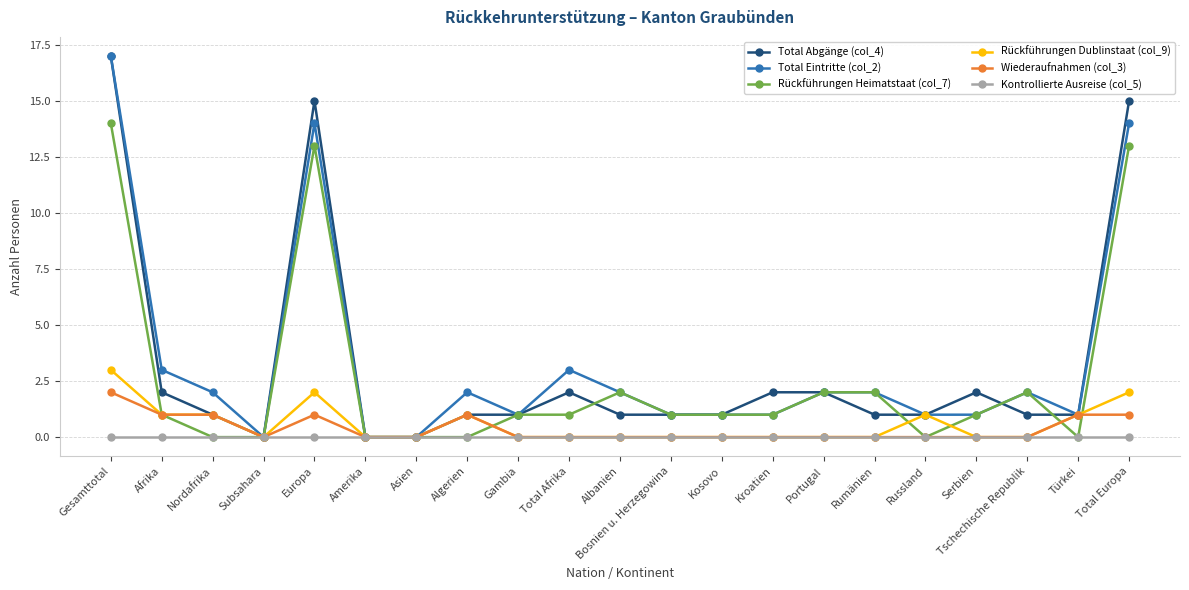

What is the total value across all series at Afrika?

8